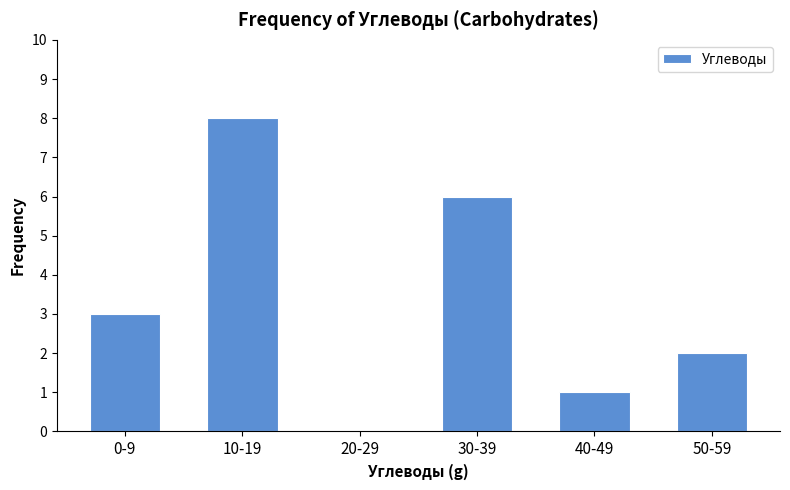

Reading left to right, transcribe all the data shown in this chart.

0-9=3	10-19=8	20-29=0	30-39=6	40-49=1	50-59=2